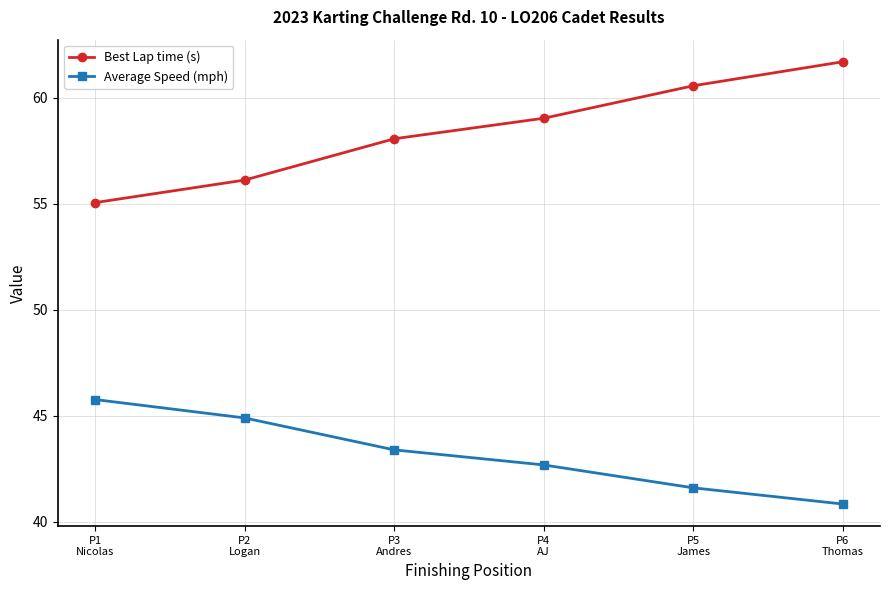

Which series has the largest total across all categories?

Best Lap time (s)